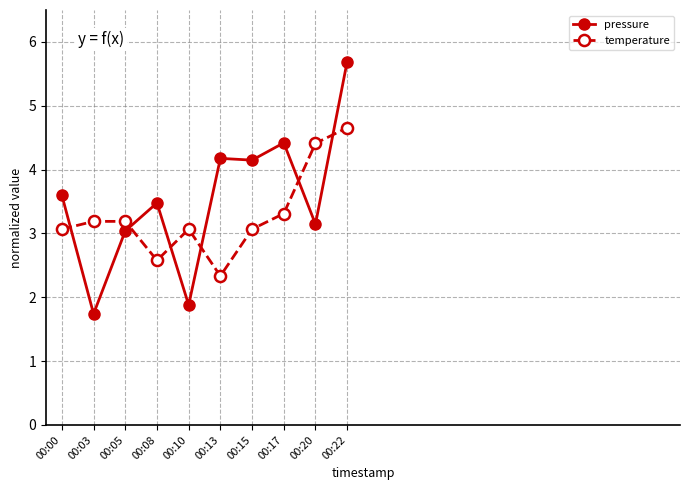

Reading left to right, extract all data points from this chart.

pressure: 00:00=3.6	00:03=1.7	00:05=3.0	00:08=3.5	00:10=1.9	00:13=4.2	00:15=4.1	00:17=4.4	00:20=3.1	00:22=5.7
temperature: 00:00=3.1	00:03=3.2	00:05=3.2	00:08=2.6	00:10=3.1	00:13=2.3	00:15=3.1	00:17=3.3	00:20=4.4	00:22=4.7